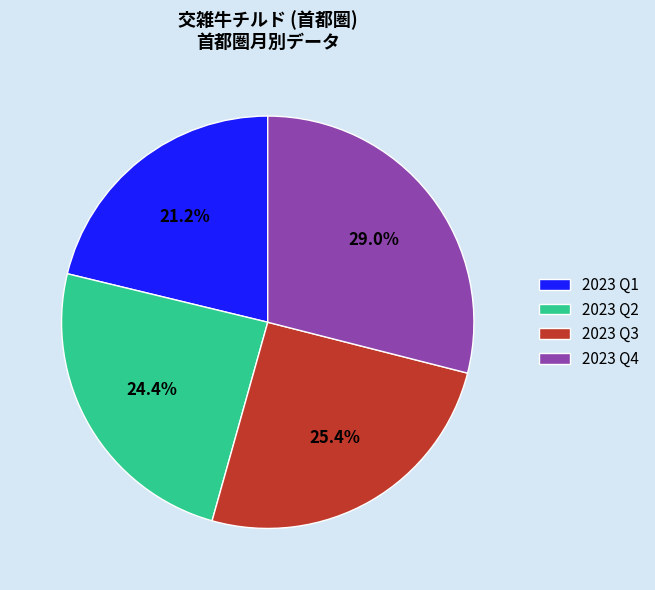

How many segments does this pie chart have?

4